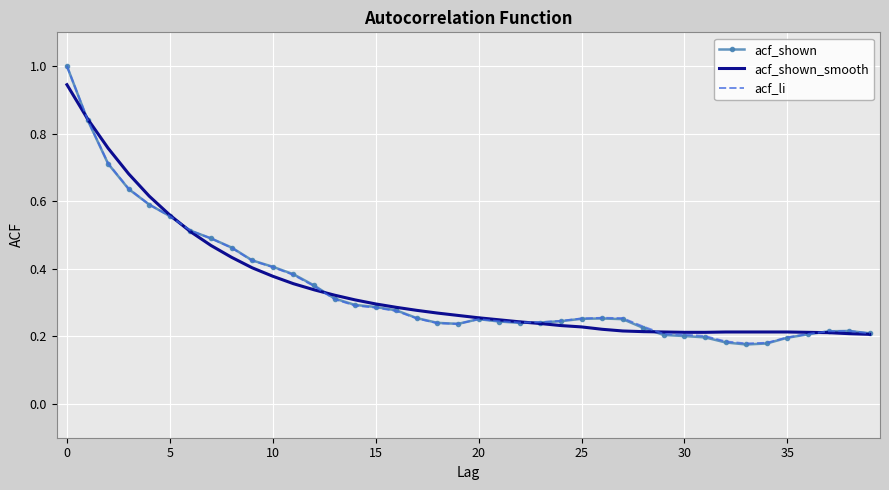

Which series has the widest spread of values?

acf_shown